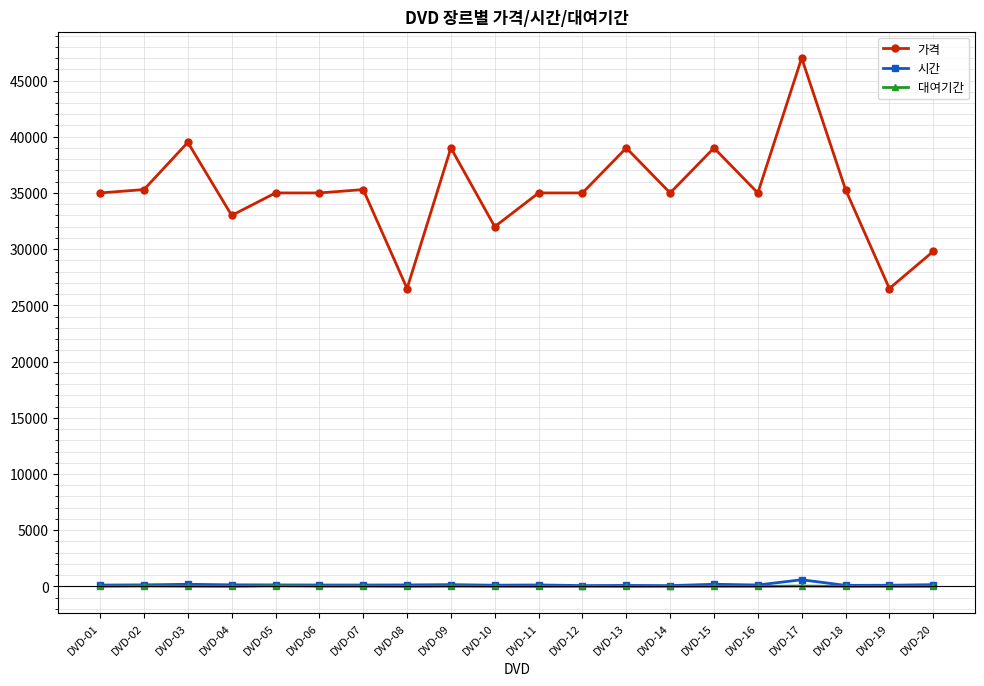

Count the number of categories in the chart.

20